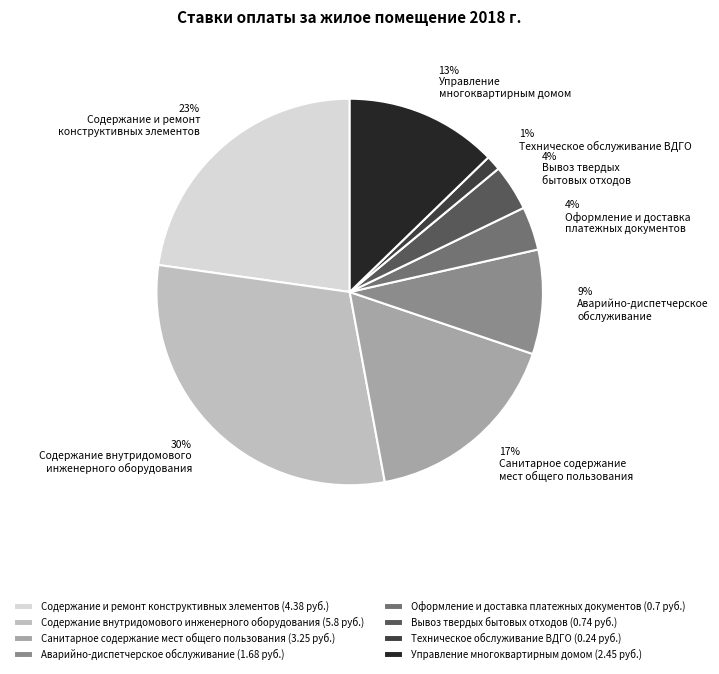

Does Содержание внутридомового инженерного оборудования (5.8 руб.) account for over 50% of the chart?

No